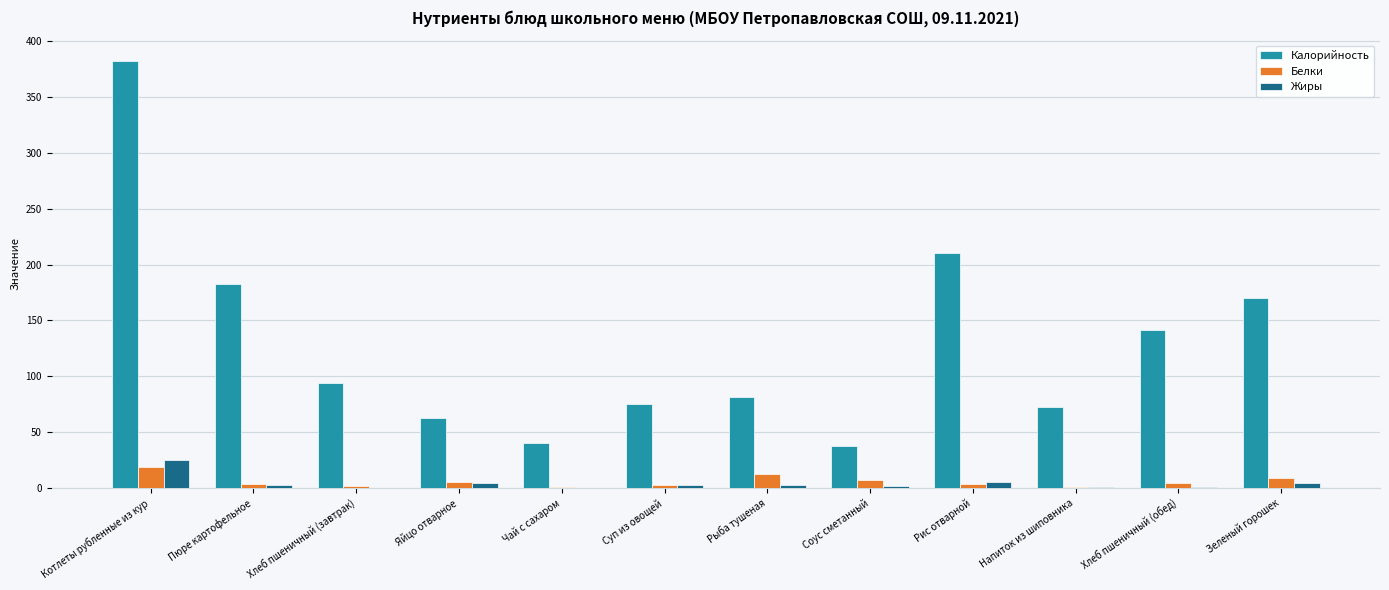

Which series has the largest total across all categories?

Калорийность